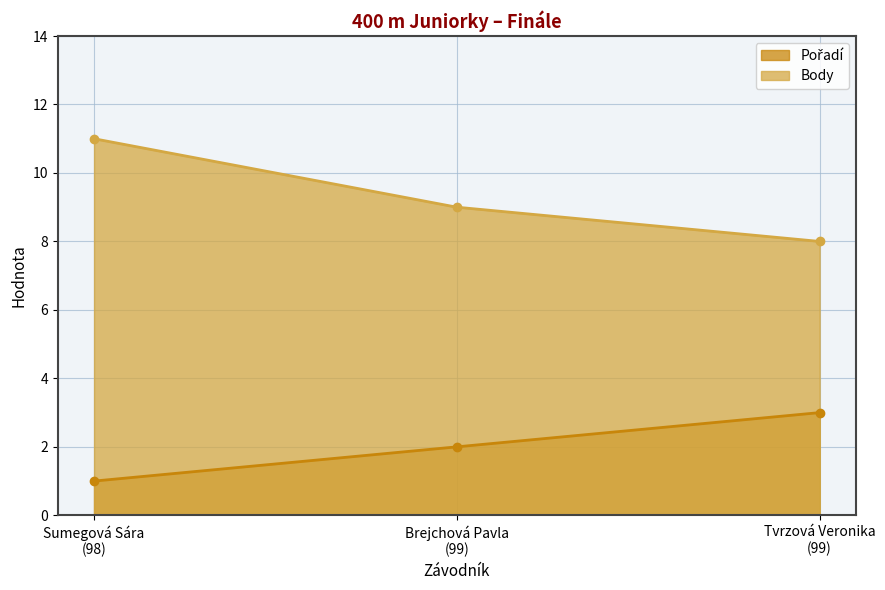

Is the value of Body at Brejchová Pavla
(99) greater than the value of Pořadí at Sumegová Sára
(98)?

Yes